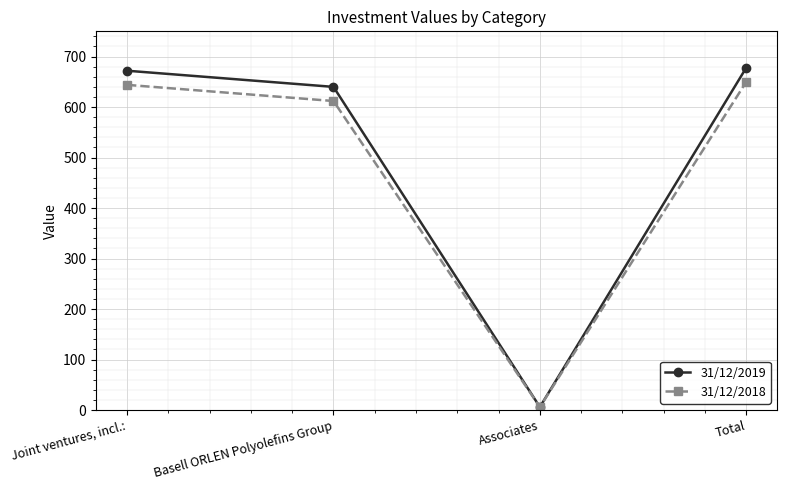

At which label does 31/12/2019 reach its minimum?

Associates